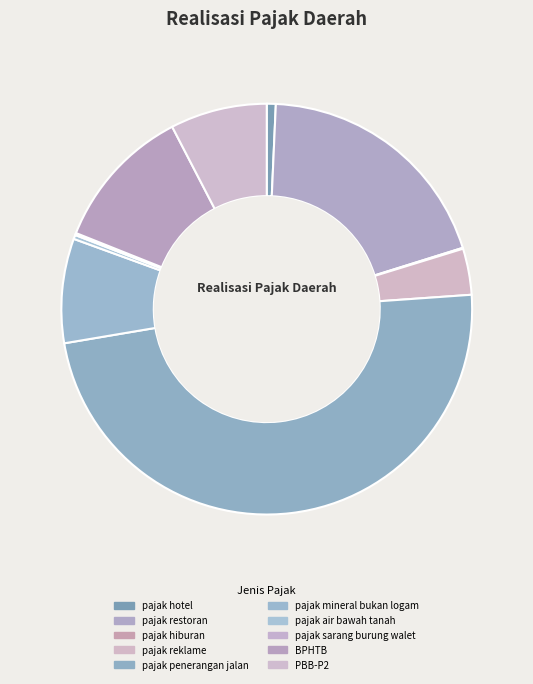

Count the number of slices in the pie.

10